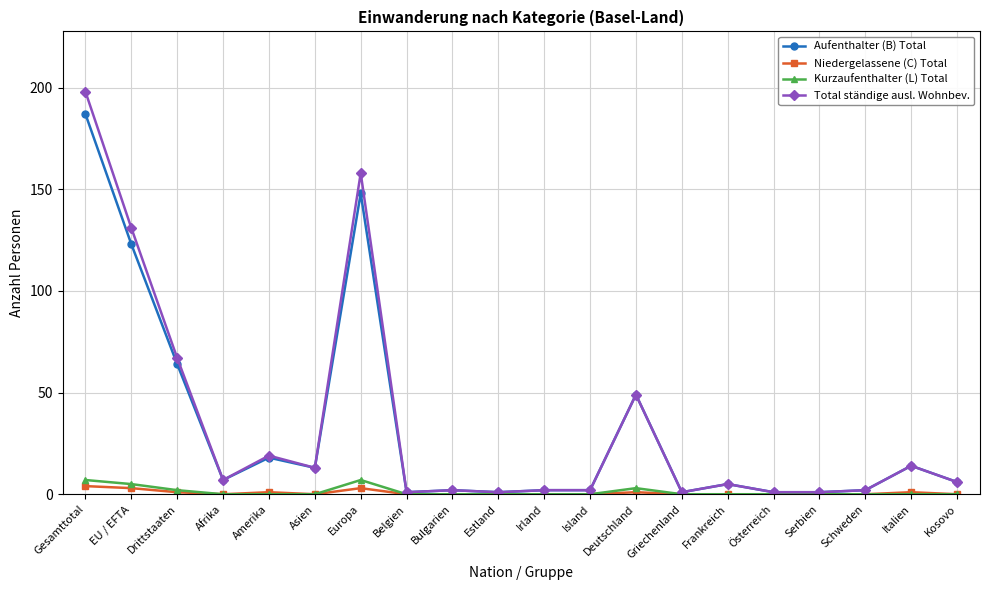

What position from the right is Italien?

2